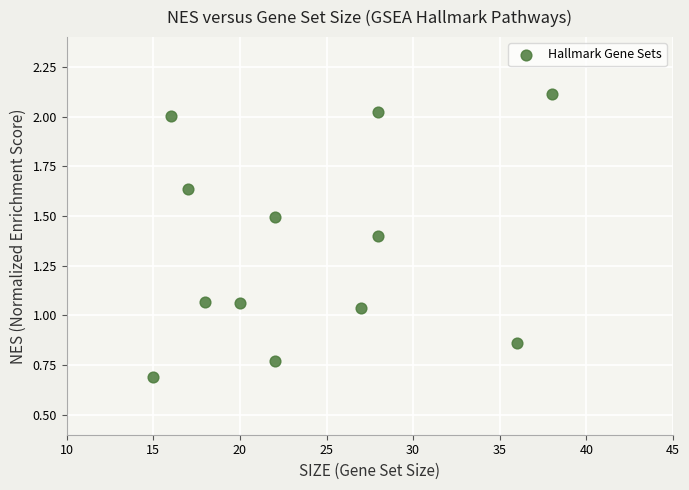

What is the range of Y values (max minus min)?

1.4